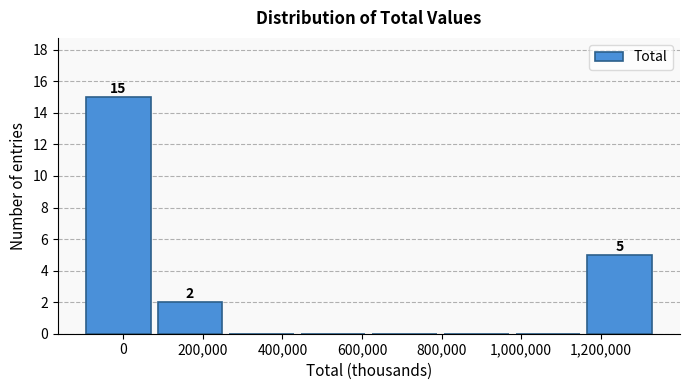

Over which range of the x-axis is the bar tallest?

-100000 to 80000